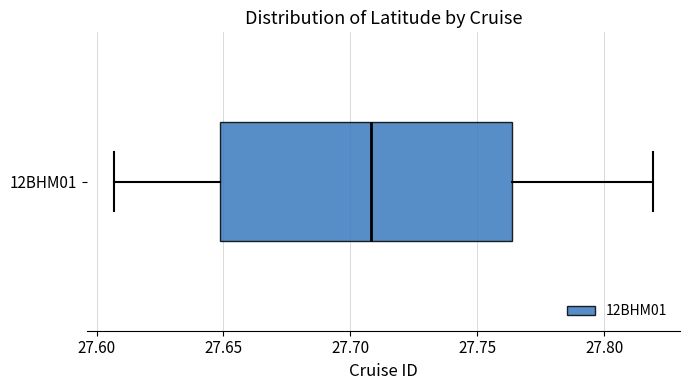

Transcribe this box plot: give where the median line is, the range the box spans, and where the two whiskers end, as read against the x-axis. The values are not printed on the chart, so give them approximately, as read against the axis.

median 27.710, box 27.650 to 27.765, whiskers 27.605 to 27.820